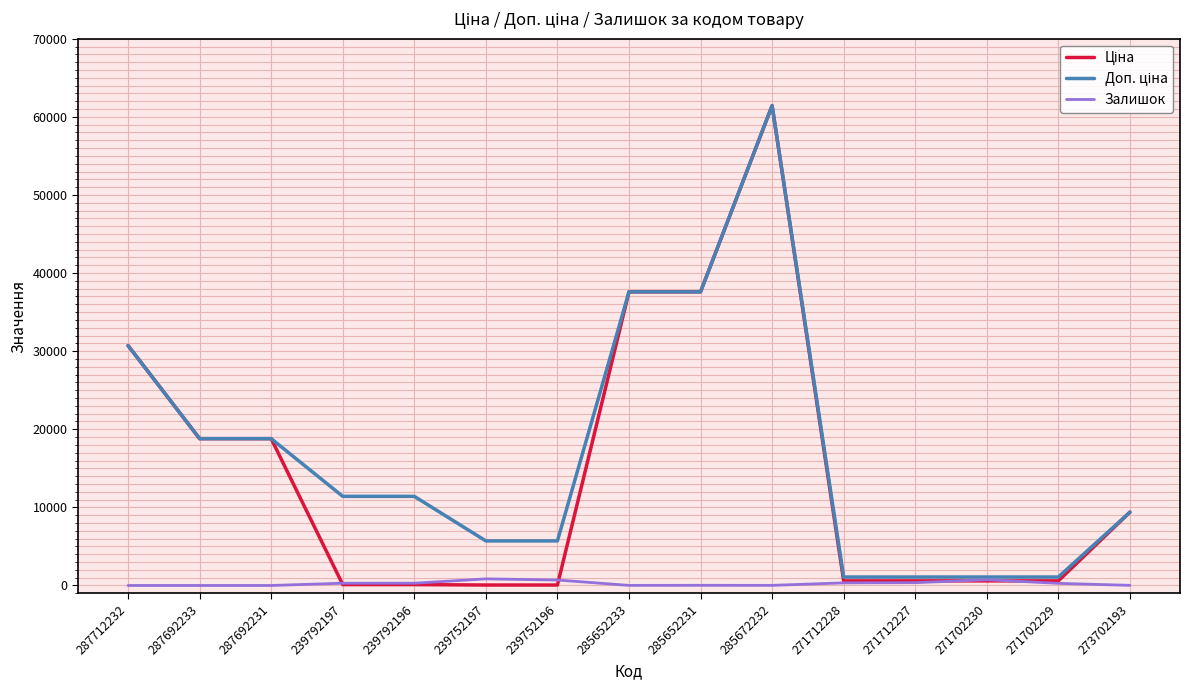

What is the total value across all series at 287692233?

37593.6